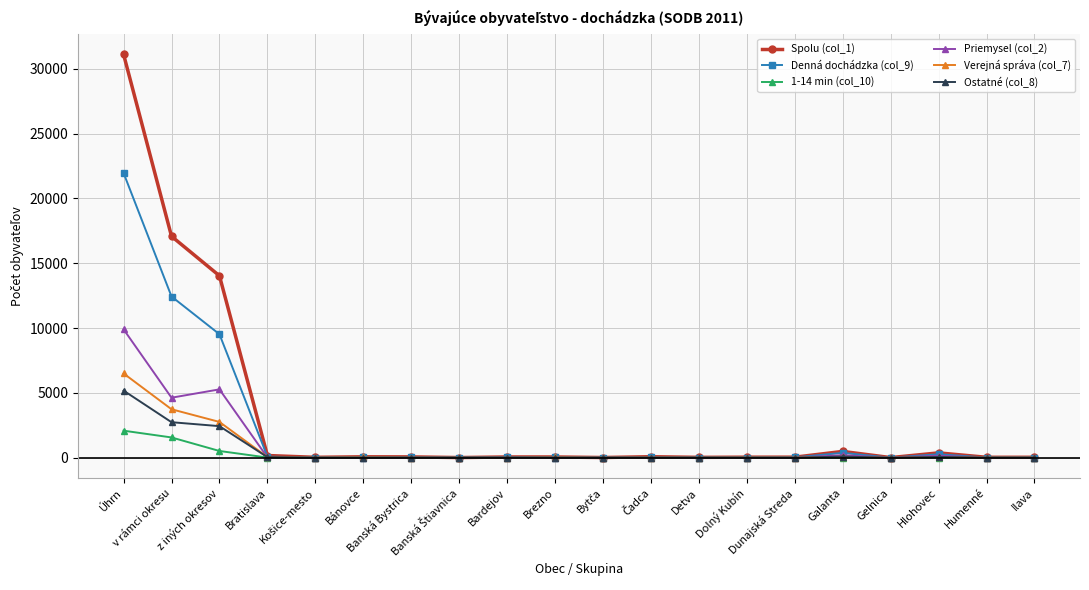

How many lines are shown in the chart?

6